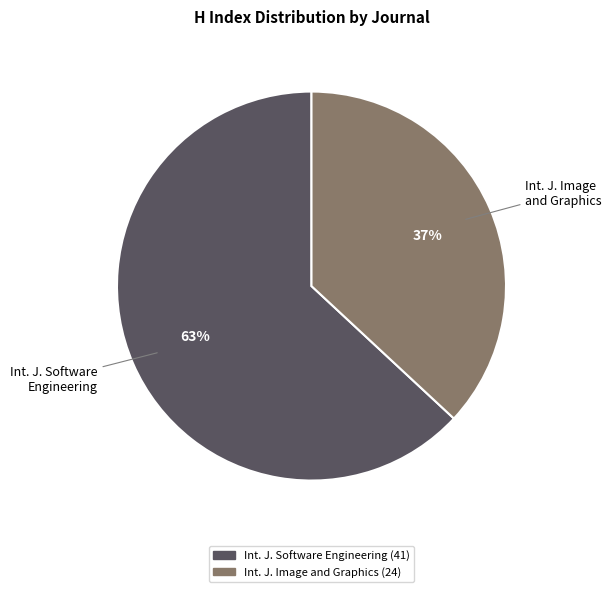

Does any single category account for the majority?

Yes